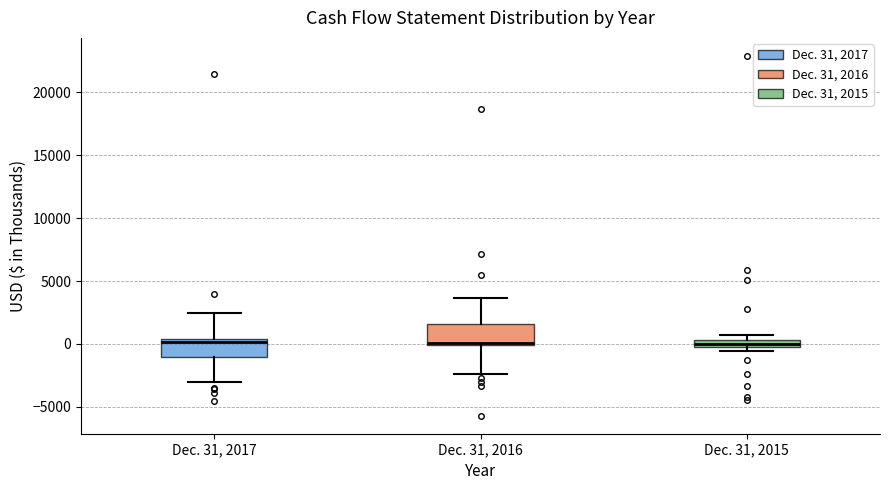

Where does the lower whisker of the box for Dec. 31, 2017 end on the y-axis? The values are not printed on the chart, so give them approximately, as read against the axis.

-3000